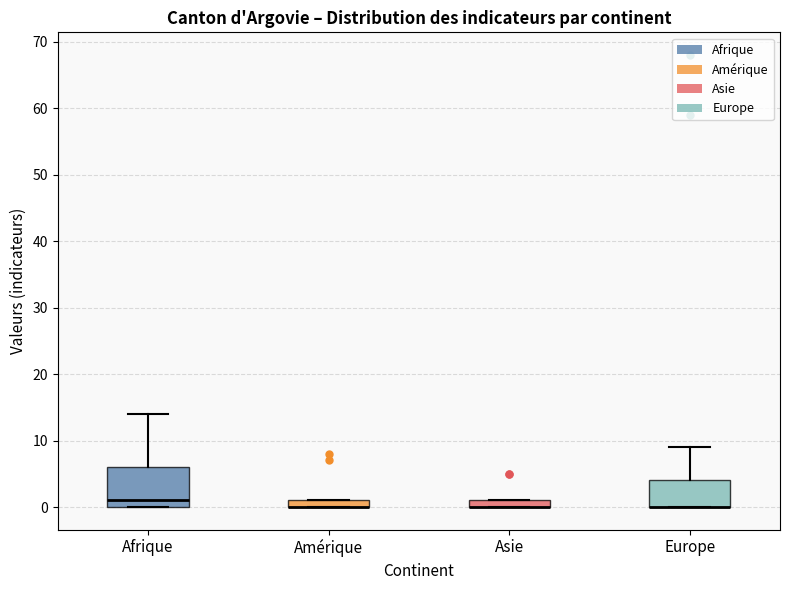

Which box is the tallest, from its lower edge to its upper edge?

Afrique